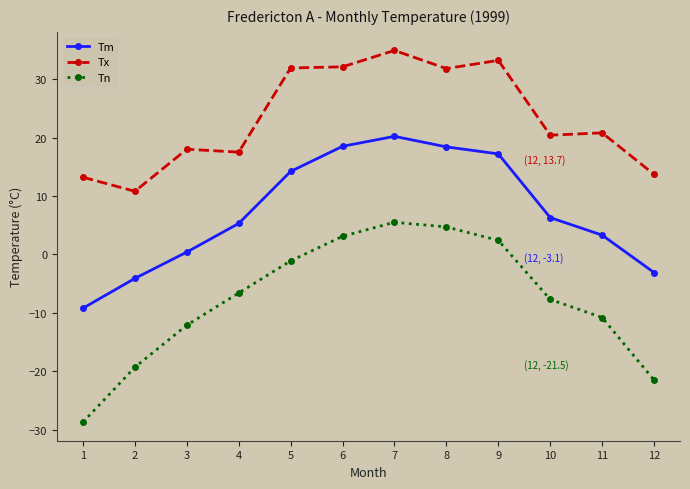

Is it true that Tx equals 20.4 at 10?

True